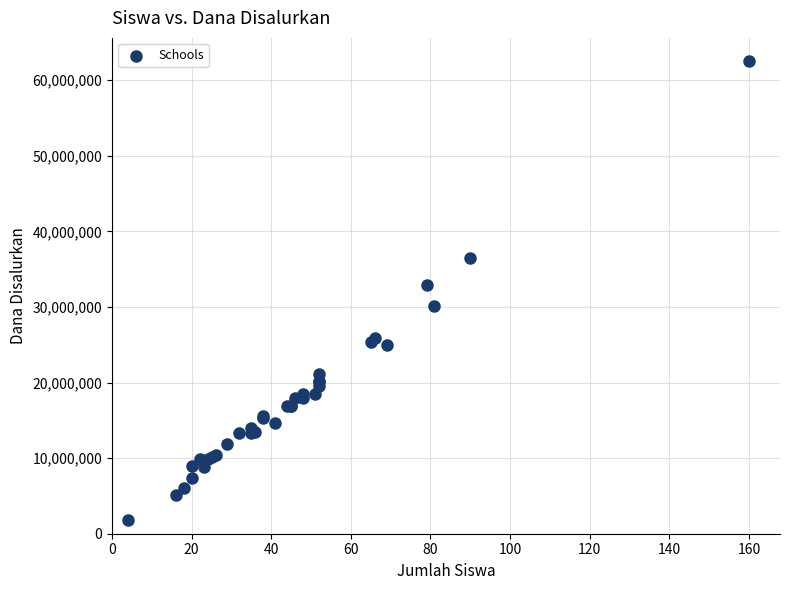

What Y value in the scatter plot is closest to 32175000?

32850000